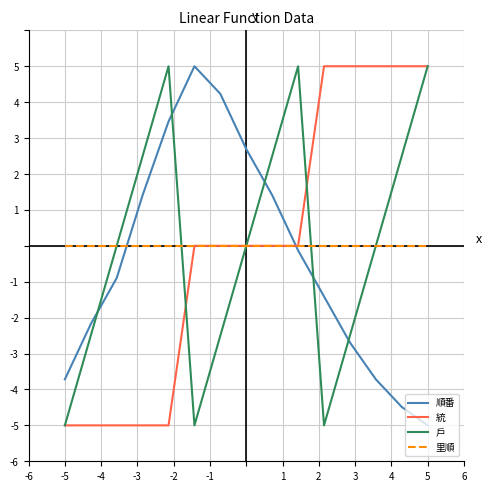

What is the smallest value displayed?

-5.0